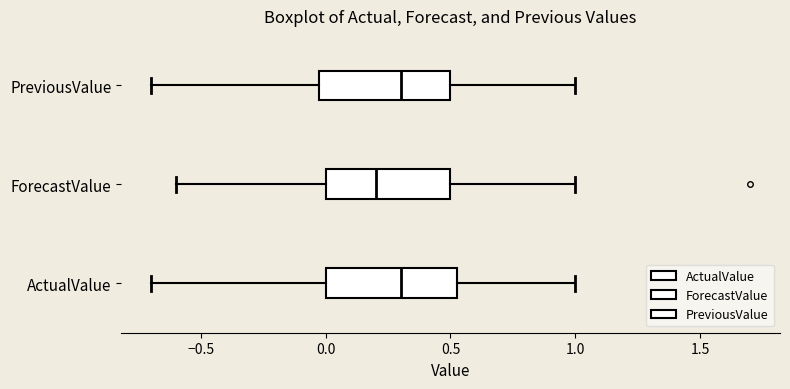

Reading bottom to top, read every box against the x-axis: the position of its median line, the range the box covers, and the ends of its whiskers. The values are not printed on the chart, so give them approximately, as read against the axis.

ActualValue: median 0.30, box 0.00 to 0.55, whiskers -0.70 to 1.00
ForecastValue: median 0.20, box 0.00 to 0.50, whiskers -0.60 to 1.00
PreviousValue: median 0.30, box 0.00 to 0.50, whiskers -0.70 to 1.00